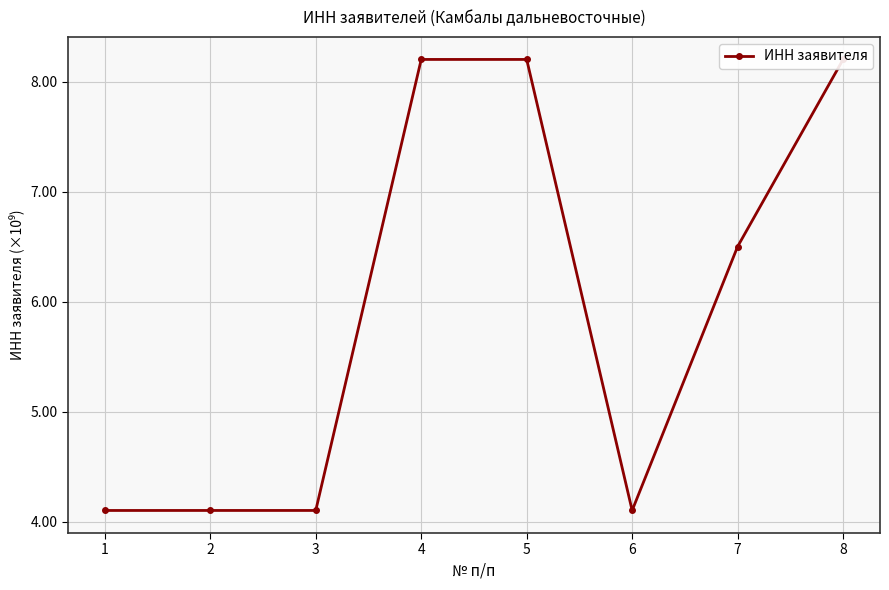

True or false: there are more than 0 points higher than both neighbors.

True